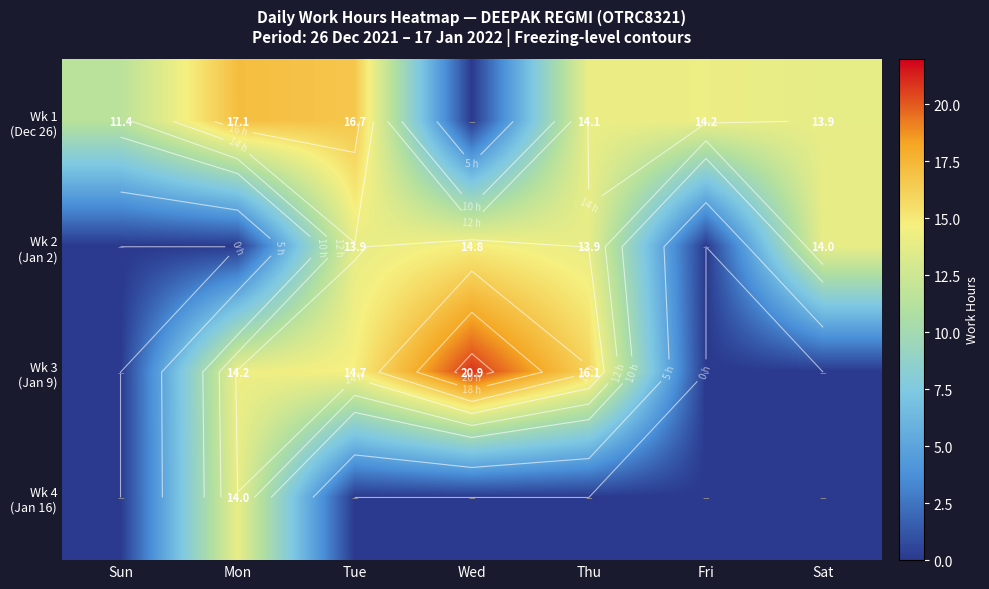

What is the difference between the highest and lowest values at Mon?

17.1